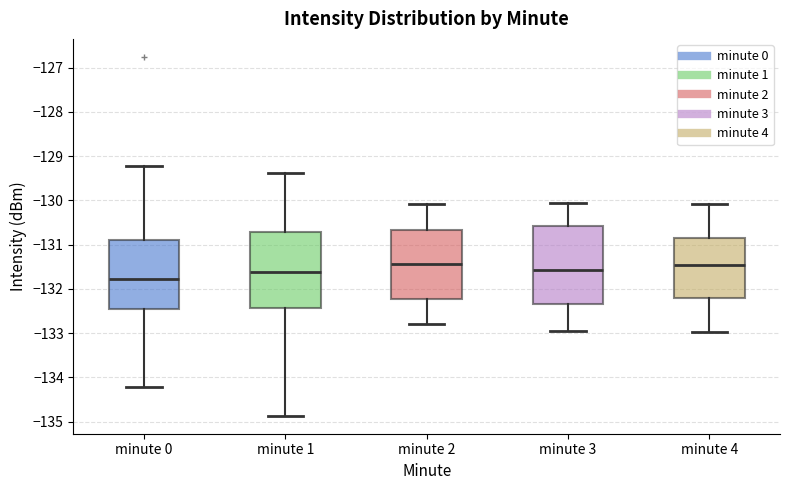

Reading left to right, read every box against the y-axis: the position of its median line, the range the box covers, and the ends of its whiskers. The values are not printed on the chart, so give them approximately, as read against the axis.

minute 0: median -131.8, box -132.5 to -130.9, whiskers -134.2 to -129.2
minute 1: median -131.6, box -132.4 to -130.7, whiskers -134.9 to -129.4
minute 2: median -131.4, box -132.2 to -130.7, whiskers -132.8 to -130.1
minute 3: median -131.6, box -132.3 to -130.6, whiskers -133.0 to -130.1
minute 4: median -131.5, box -132.2 to -130.8, whiskers -133.0 to -130.1